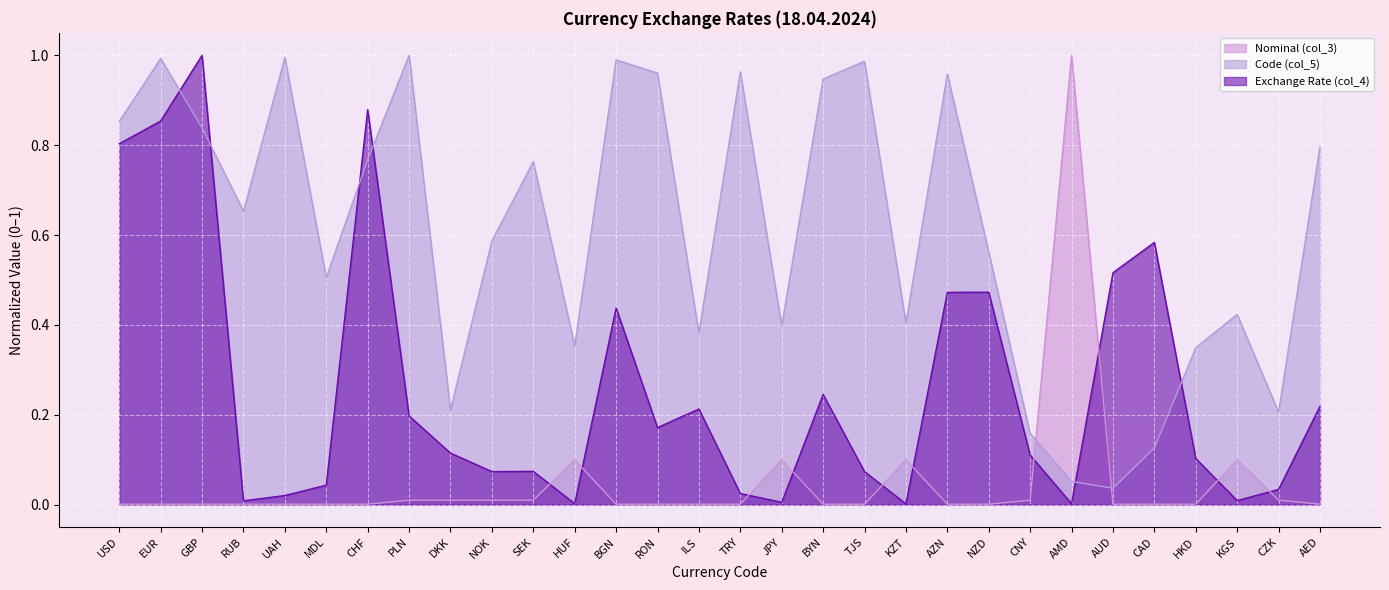

Between which two adjacent categories do Exchange Rate (col_4) and Code (col_5) first intersect?

EUR and GBP